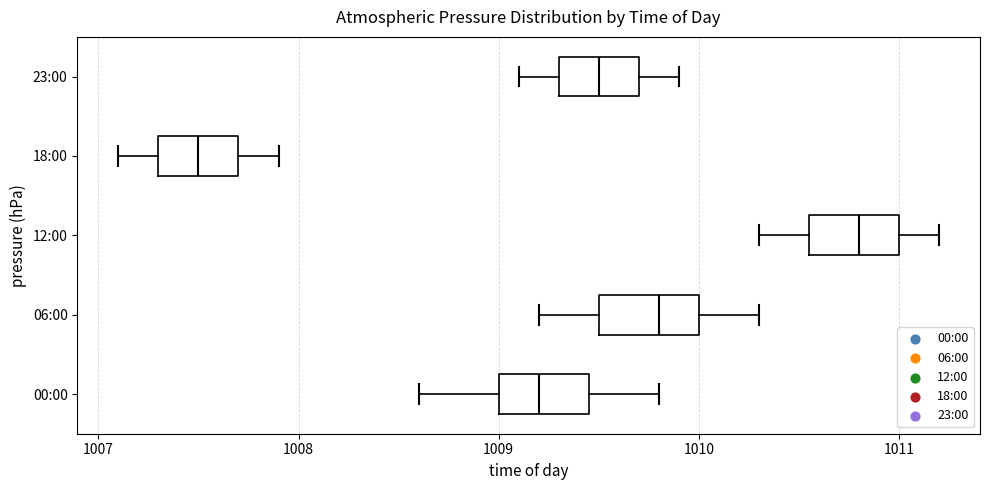

Reading bottom to top, read every box against the x-axis: the position of its median line, the range the box covers, and the ends of its whiskers. The values are not printed on the chart, so give them approximately, as read against the axis.

00:00: median 1009.2, box 1009.0 to 1009.5, whiskers 1008.6 to 1009.8
06:00: median 1009.8, box 1009.5 to 1010.0, whiskers 1009.2 to 1010.3
12:00: median 1010.8, box 1010.6 to 1011.0, whiskers 1010.3 to 1011.2
18:00: median 1007.5, box 1007.3 to 1007.7, whiskers 1007.1 to 1007.9
23:00: median 1009.5, box 1009.3 to 1009.7, whiskers 1009.1 to 1009.9